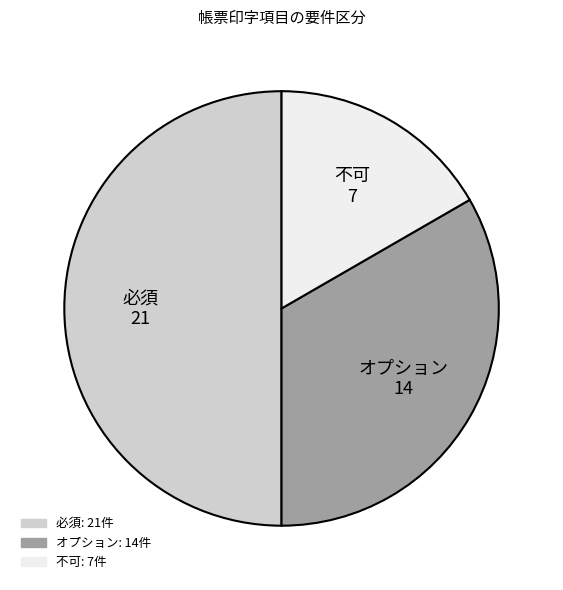

Is the sum of 必須 and 不可 greater than half?

Yes